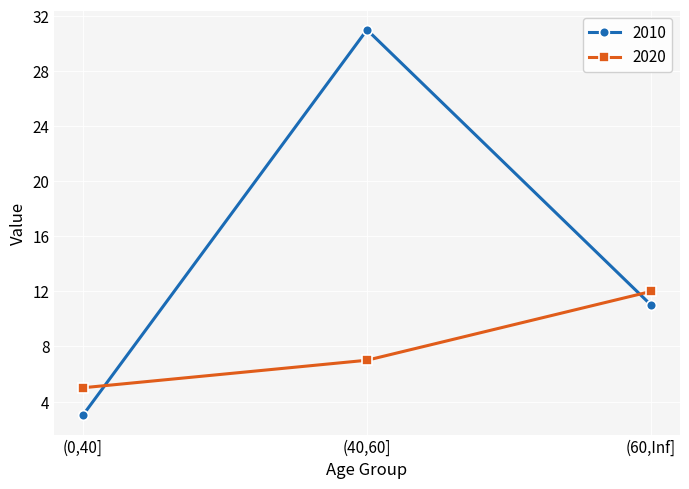

Reading right to left, transcribe all the data shown in this chart.

2010: 11	31	3
2020: 12	7	5